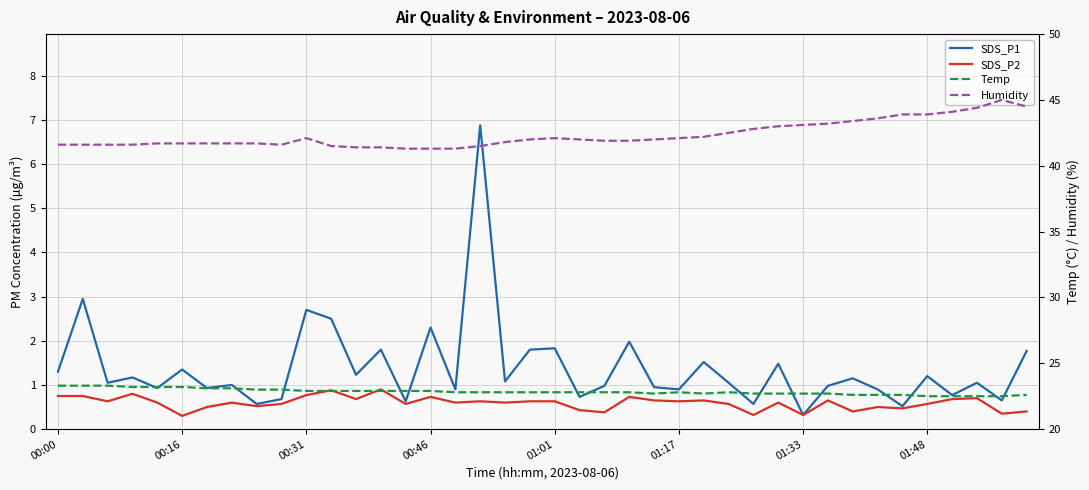

Which series has the largest total across all categories?

Humidity